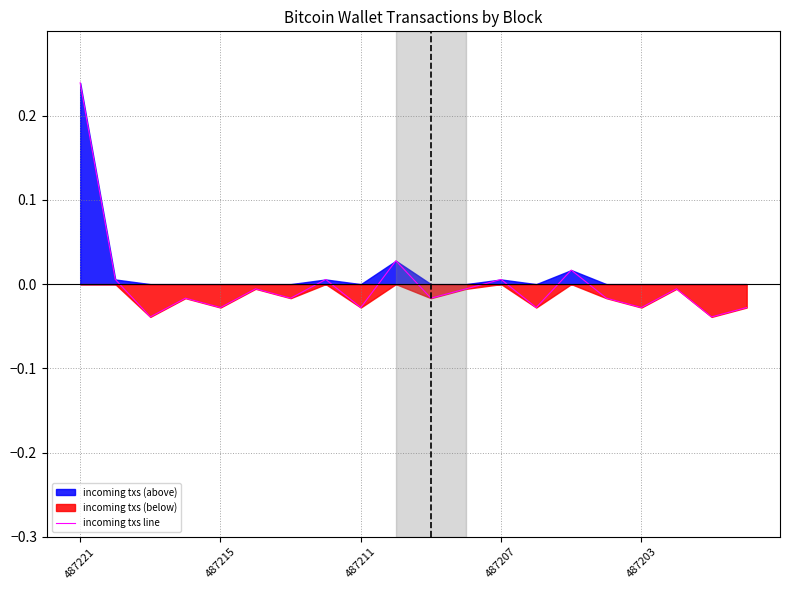

Between 487221 and 15, which is larger?

487221